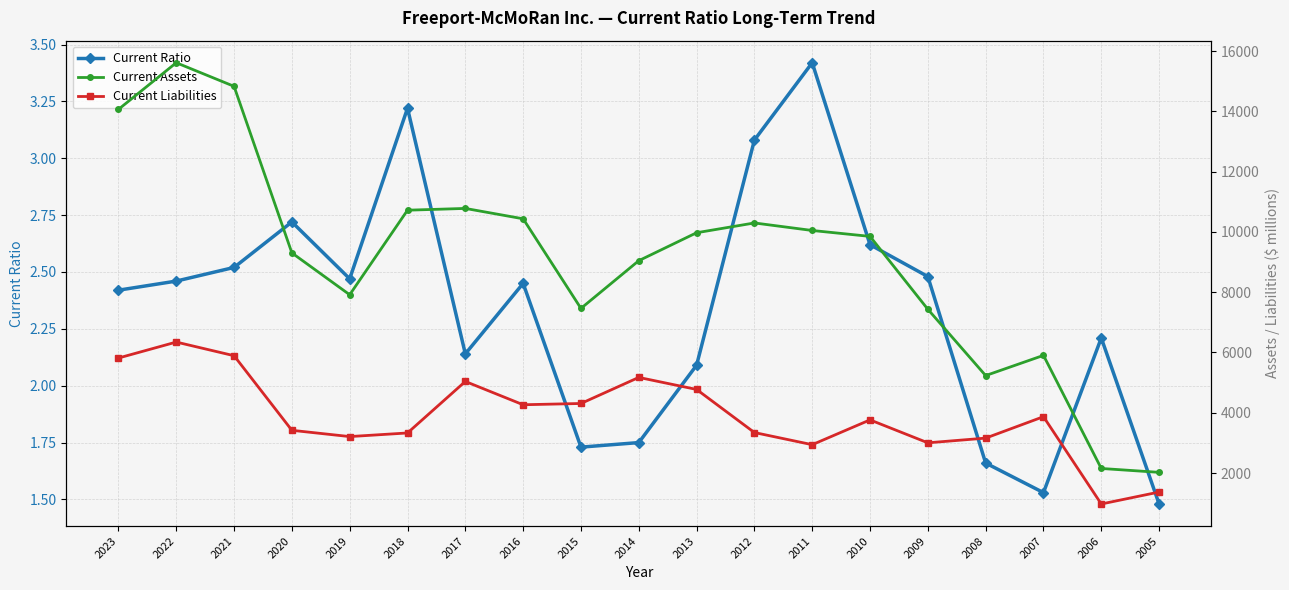

At which label does Current Liabilities reach its peak?

2022